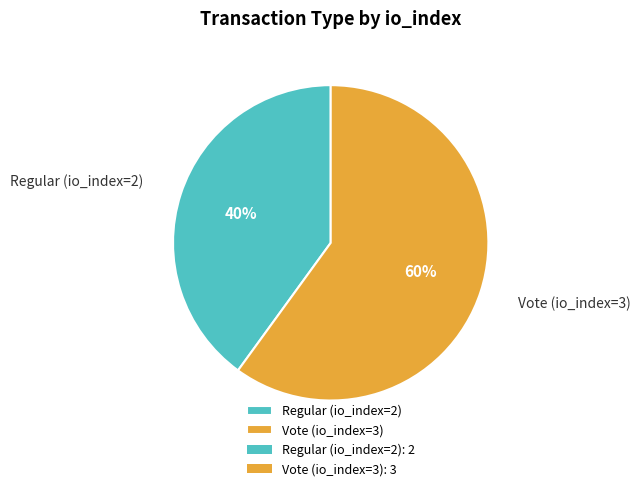

What is the largest slice in the pie chart?

Vote (io_index=3)